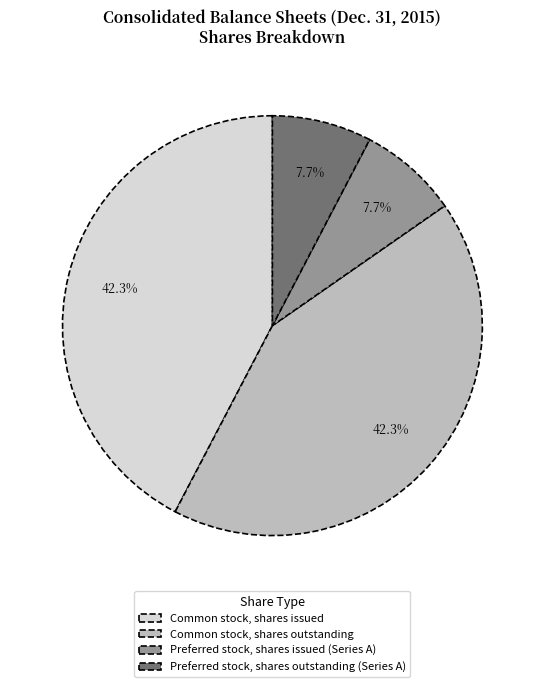

Is the sum of Common stock, shares outstanding and Common stock, shares issued greater than half?

Yes